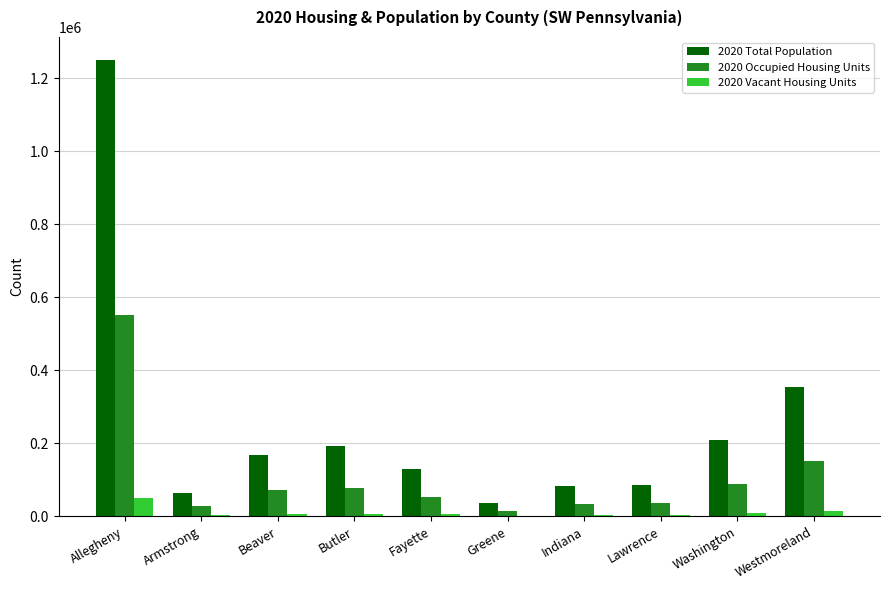

The 2020 Vacant Housing Units series shows 51082 at Allegheny. True or false?

True